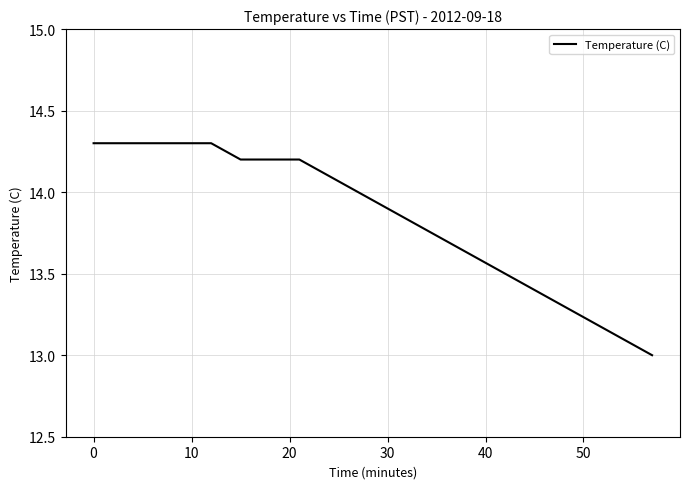

Is this an area chart (filled region under the line)?

No